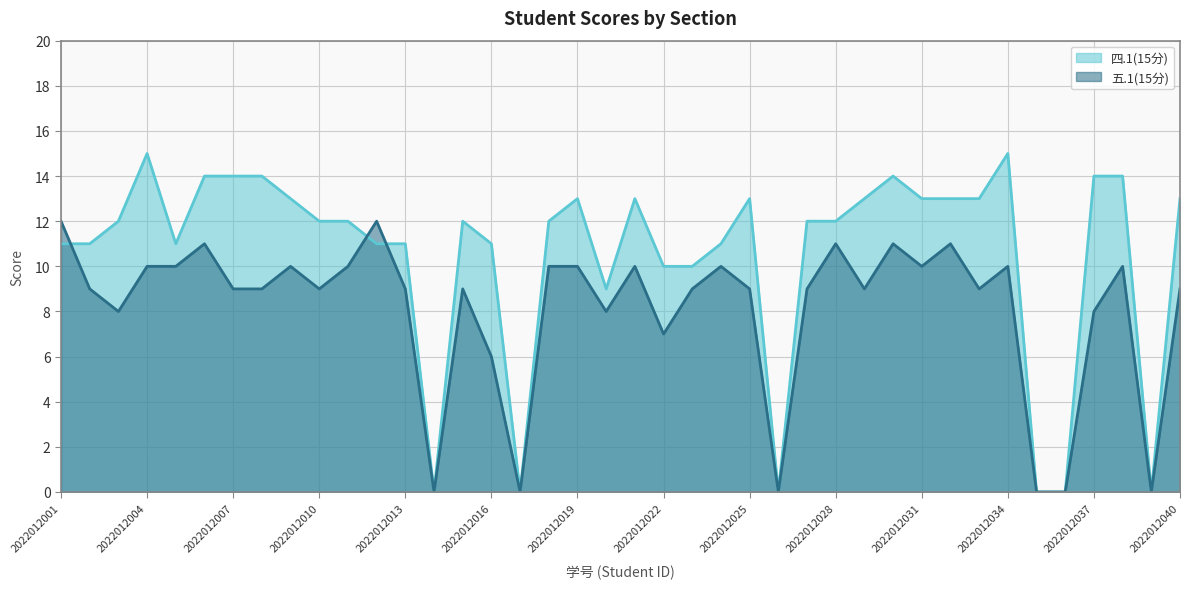

What is the difference between the second highest and second lowest values in the 五.1(15分) series?

12